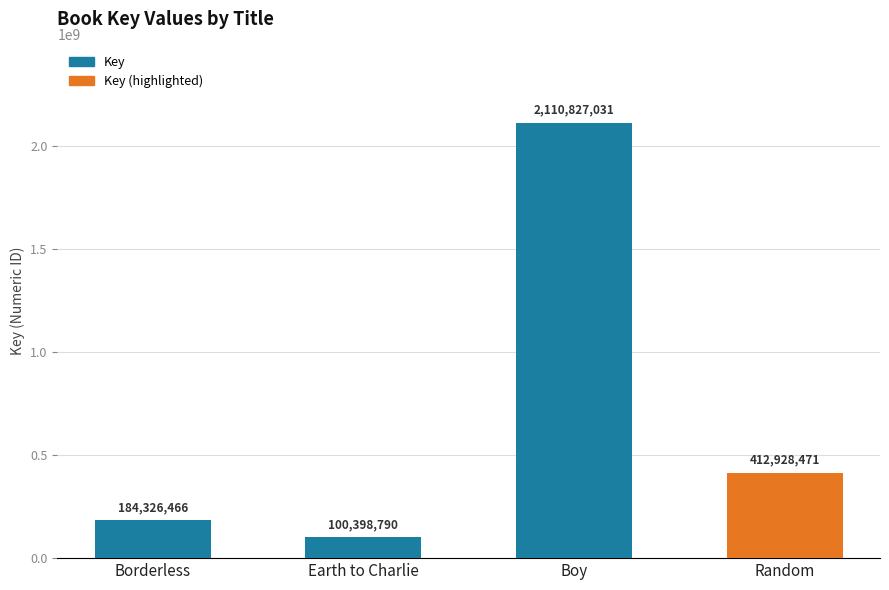

What is the change in value from Borderless to Random?

+228602005